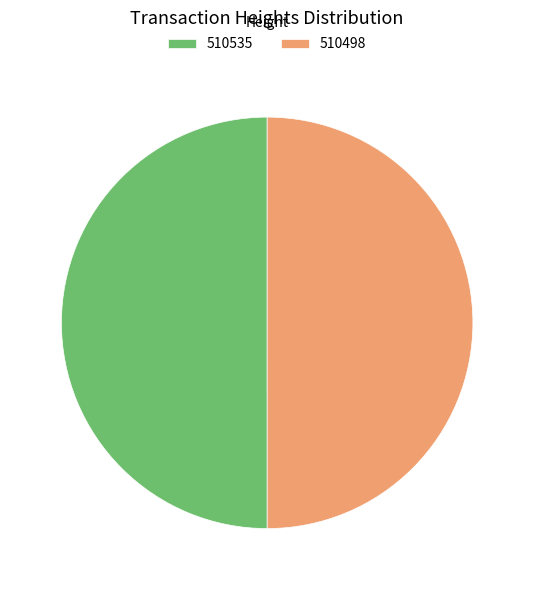

What is the ratio of the value at 510535 to the value at 510498?

1.0